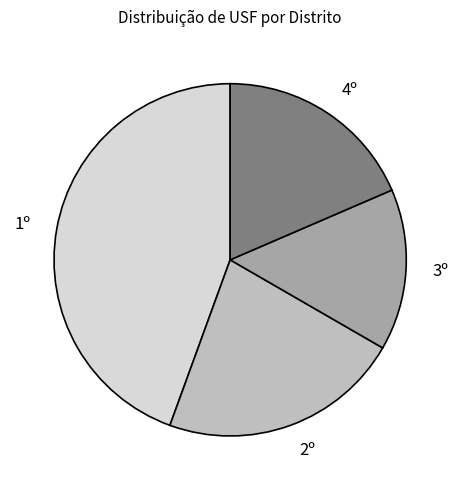

Which category has the biggest portion of the pie?

1º